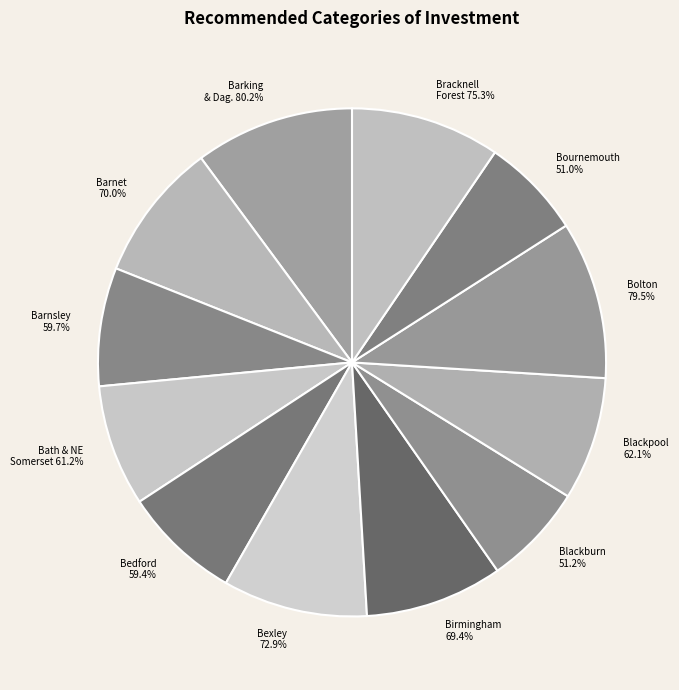

Which slice is the smallest?

Bournemouth